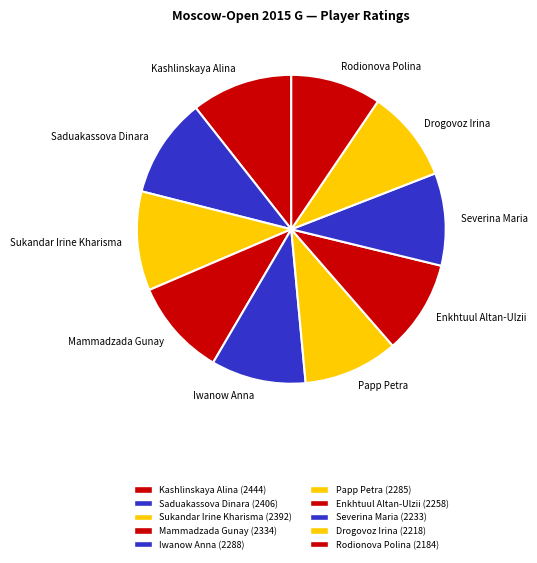

Approximately how many times larger is the value at Drogovoz Irina compared to Kashlinskaya Alina?

0.9